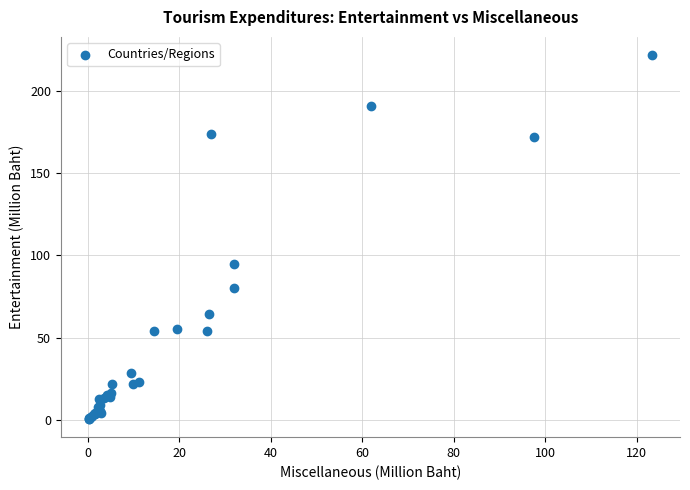

What Y value in the scatter plot is closest to 111?

94.8